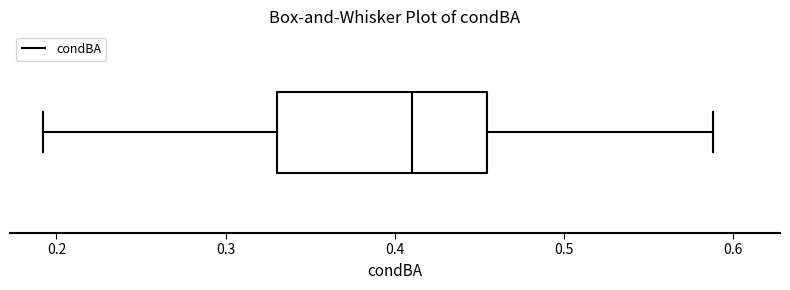

Transcribe this box plot: give where the median line is, the range the box spans, and where the two whiskers end, as read against the x-axis. The values are not printed on the chart, so give them approximately, as read against the axis.

median 0.41, box 0.33 to 0.45, whiskers 0.19 to 0.59